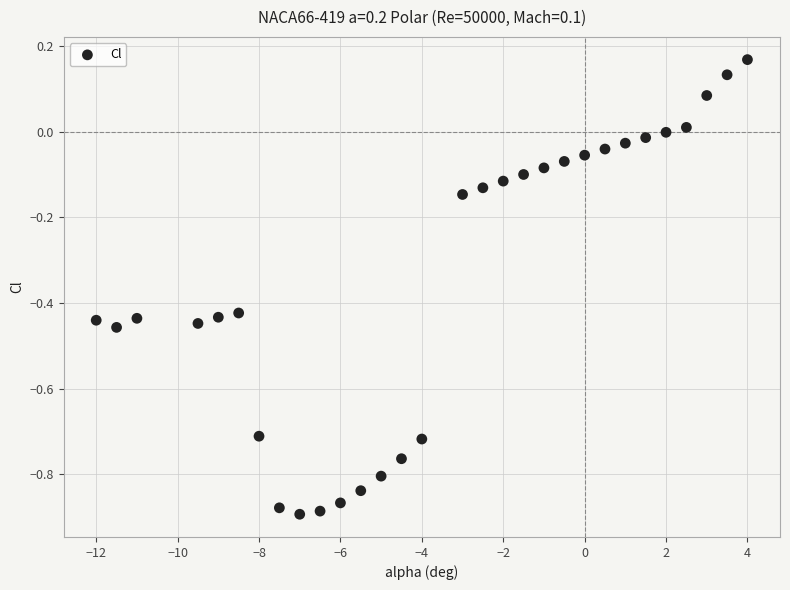

What is the range of Y values (max minus min)?

1.1